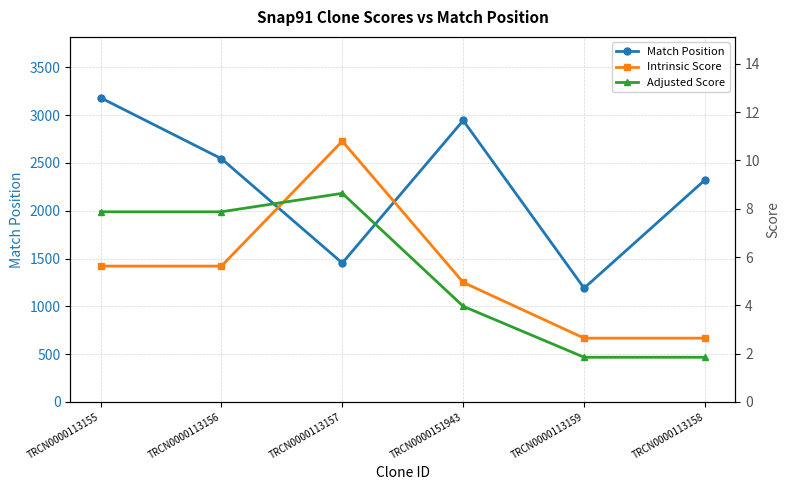

What is the sum of all Adjusted Score values?

32.0